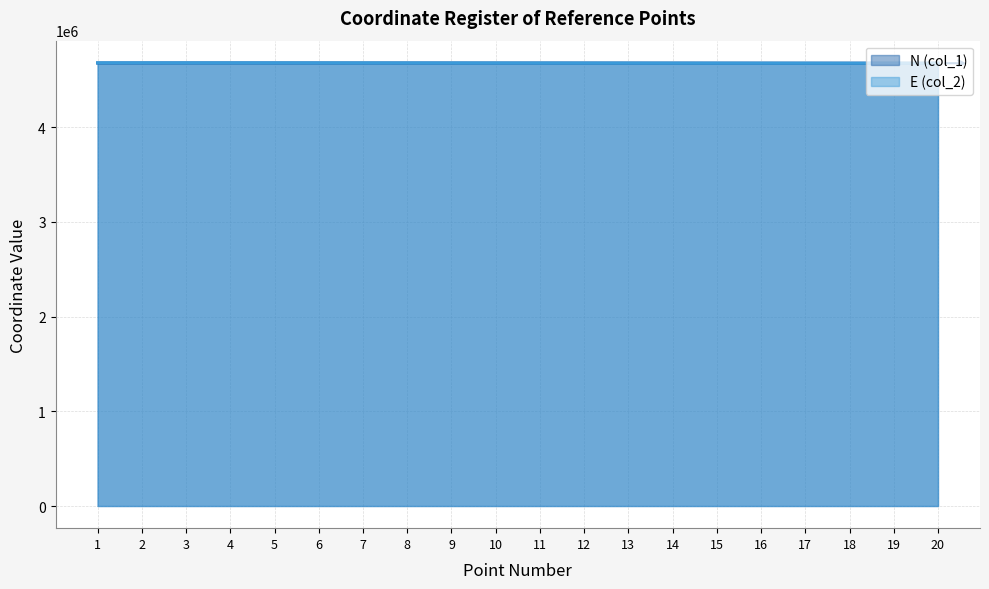

Reading left to right, list all the values displayed in this chart.

N (col_1): 4678720.4	4678885.8	4679165.7	4679146.1	4679074.7	4678988.6	4678877.1	4678783.7	4678692.3	4678557.5	4678475.3	4678390.5	4678102.0	4677818.7	4677540.6	4677255.1	4676959.3	4676752.3	4676607.1	4676302.2
E (col_2): 4680512.8	4680519.6	4680419.5	4680409.7	4680130.7	4679828.1	4679438.2	4679113.3	4678792.7	4678323.4	4678032.9	4677738.5	4677421.0	4677108.3	4676801.2	4676655.8	4676505.8	4676400.8	4676364.1	4676302.2